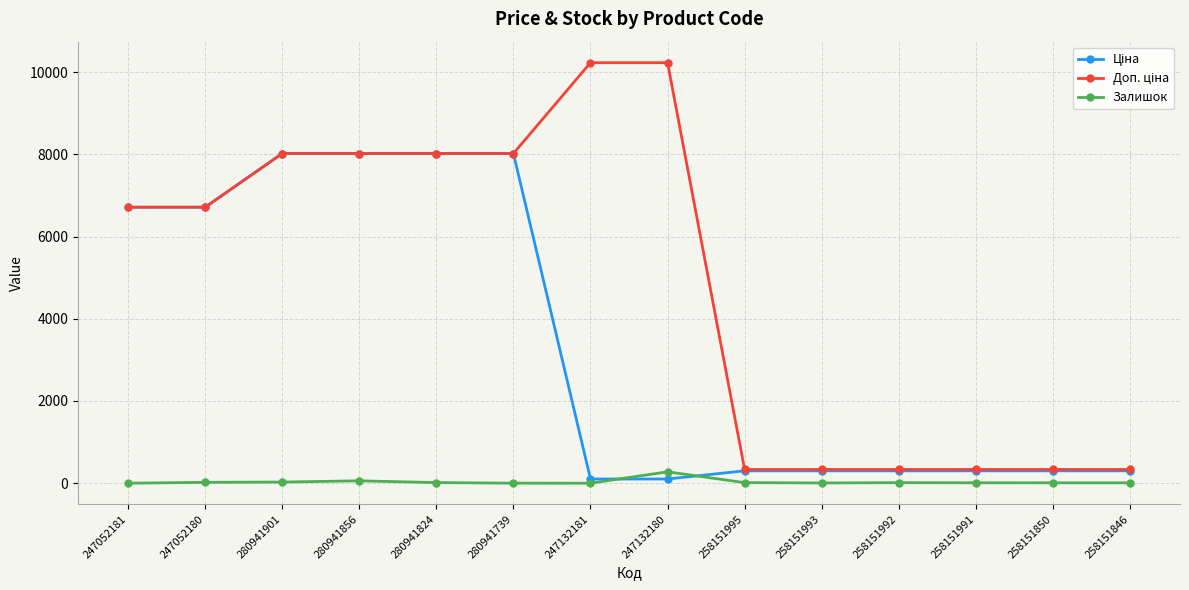

True or false: Залишок has more than 1 points higher than both neighbors.

True